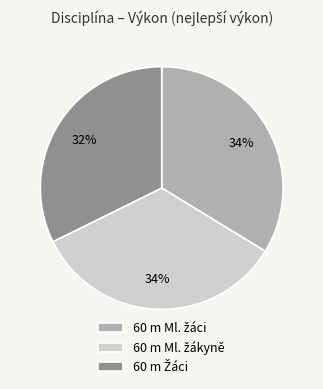

Is there a majority slice in this chart?

No